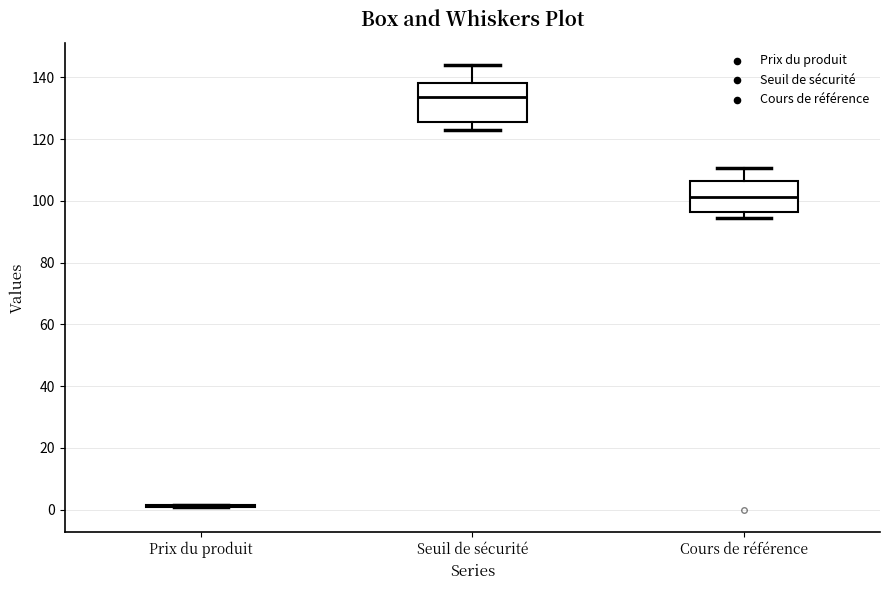

Where is the lower edge of the box for Cours de référence on the y-axis? The values are not printed on the chart, so give them approximately, as read against the axis.

96